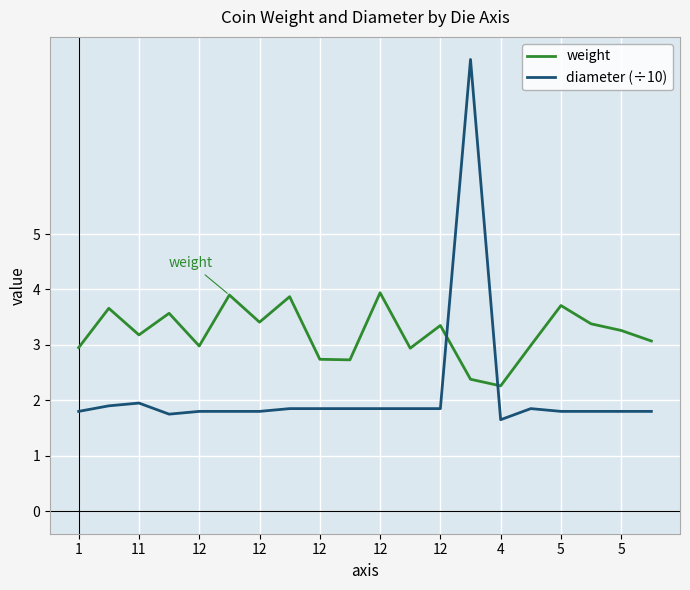

Which series has the widest spread of values?

diameter (÷10)